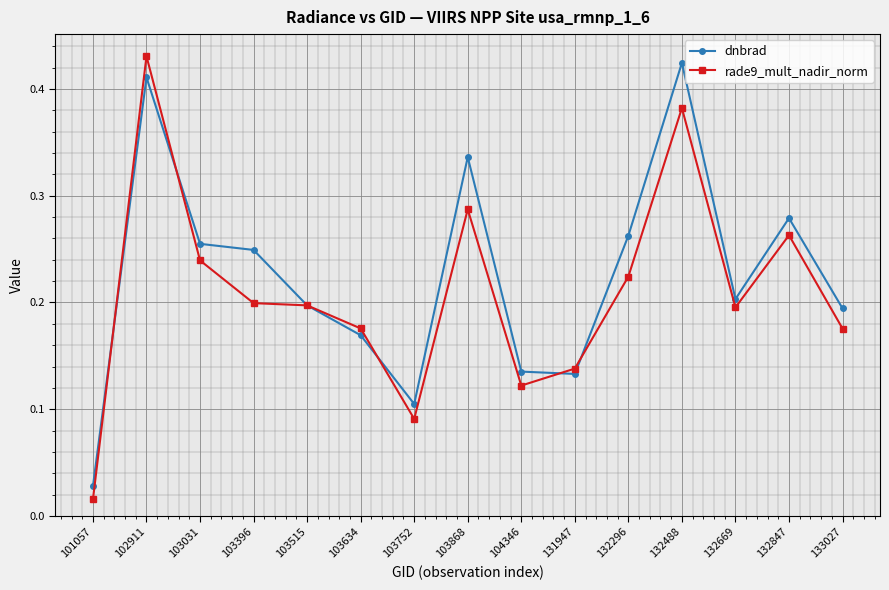

How many intersections are there between rade9_mult_nadir_norm and dnbrad?

6